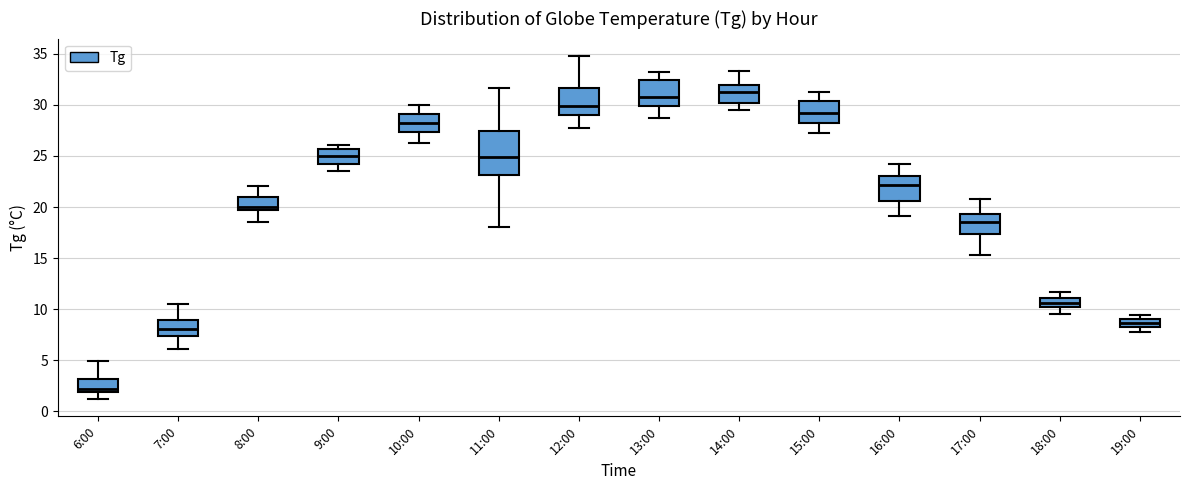

Reading left to right, transcribe this box plot: for each box, give where its median line is, the range the box spans, and where its two whiskers end, as read against the y-axis. The values are not printed on the chart, so give them approximately, as read against the axis.

6:00: median 2.0 (just above the box's lower edge), box 2.0 to 3.0, whiskers 1.0 to 5.0
7:00: median 8.0, box 7.5 to 9.0, whiskers 6.0 to 10.5
8:00: median 20.0 (just above the box's lower edge), box 20.0 to 21.0, whiskers 18.5 to 22.0
9:00: median 25.0, box 24.0 to 25.5, whiskers 23.5 to 26.0
10:00: median 28.5, box 27.5 to 29.0, whiskers 26.5 to 30.0
11:00: median 25.0, box 23.0 to 27.5, whiskers 18.0 to 31.5
12:00: median 30.0, box 29.0 to 31.5, whiskers 27.5 to 35.0
13:00: median 31.0, box 30.0 to 32.5, whiskers 28.5 to 33.0
14:00: median 31.5, box 30.0 to 32.0, whiskers 29.5 to 33.5
15:00: median 29.0, box 28.0 to 30.5, whiskers 27.0 to 31.5
16:00: median 22.0, box 20.5 to 23.0, whiskers 19.0 to 24.0
17:00: median 18.5, box 17.5 to 19.5, whiskers 15.5 to 21.0
18:00: median 10.5, box 10.0 to 11.0, whiskers 9.5 to 11.5
19:00: median 8.5 (inside the box), box 8.5 to 9.0, whiskers 8.0 to 9.5